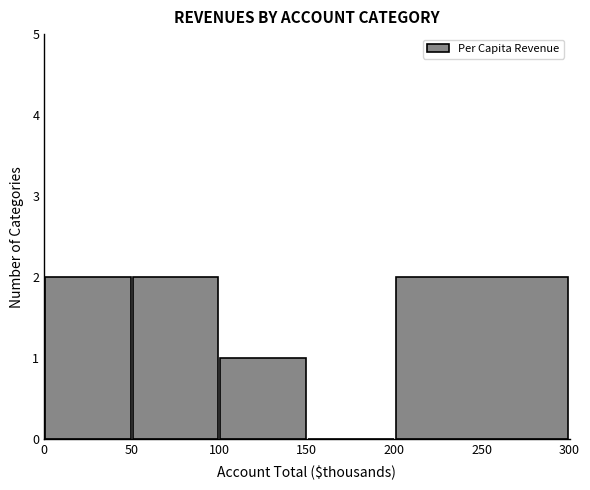

Reading left to right, list every bar in this chart as the range it spans on the x-axis followed by its height. The values are not printed on the chart, so give them approximately, as read against the axis.

0 to 50: 2
50 to 100: 2
100 to 150: 1
150 to 200: 0
200 to 300: 2